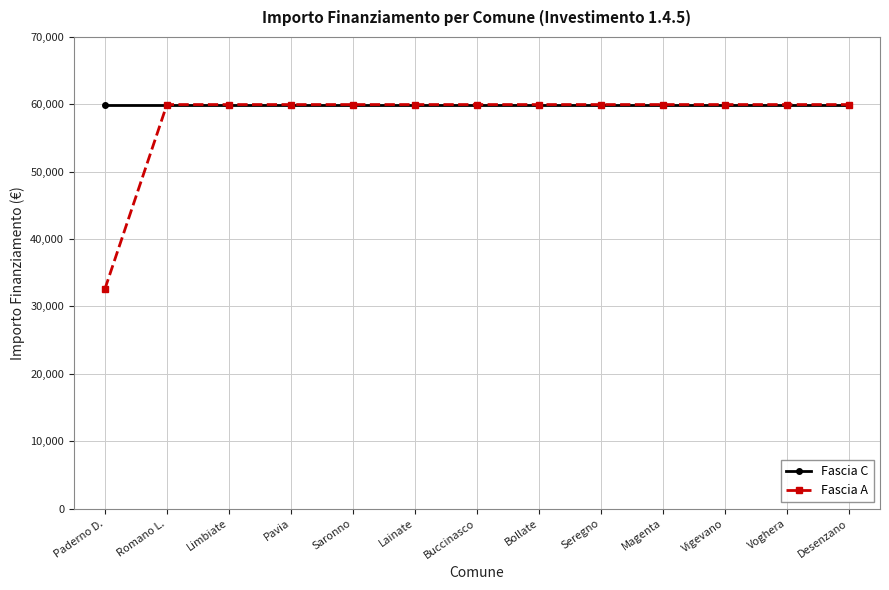

Which series has the widest spread of values?

Fascia A